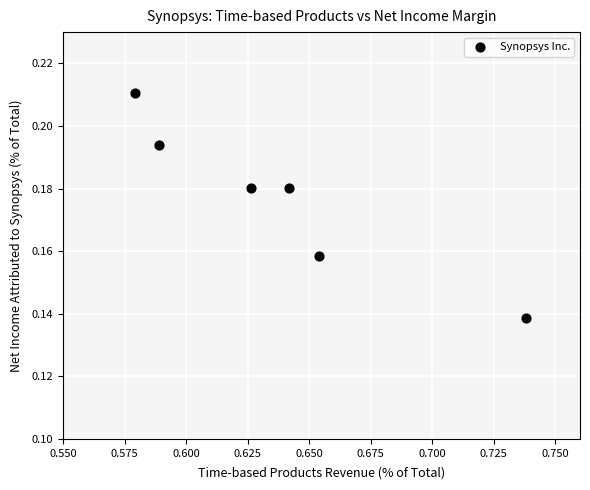

What is the average X value?

0.6